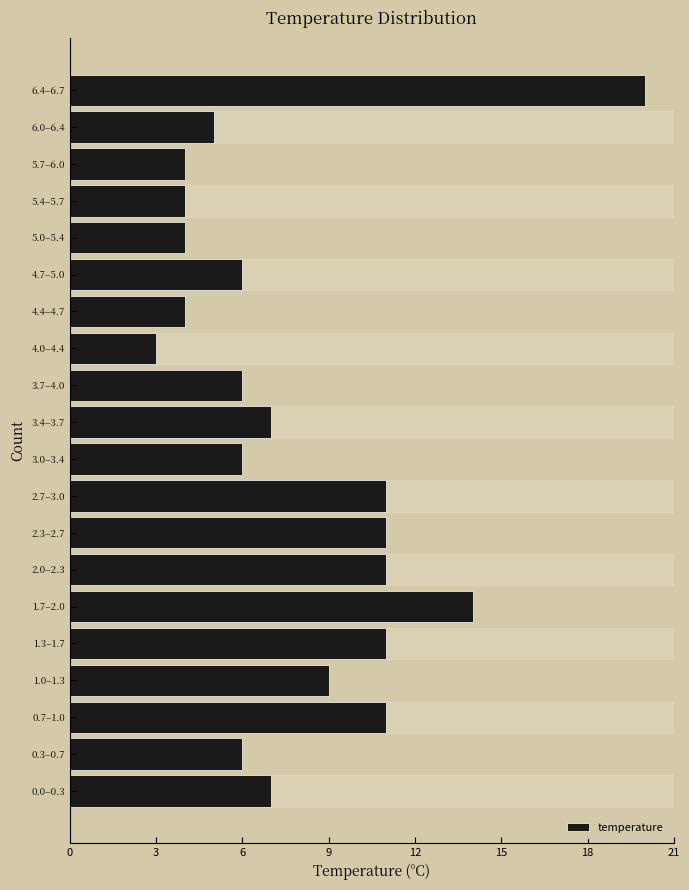

Reading bottom to top, transcribe all the data shown in this chart.

0.0–0.3=7	0.3–0.7=6	0.7–1.0=11	1.0–1.3=9	1.3–1.7=11	1.7–2.0=14	2.0–2.3=11	2.3–2.7=11	2.7–3.0=11	3.0–3.4=6	3.4–3.7=7	3.7–4.0=6	4.0–4.4=3	4.4–4.7=4	4.7–5.0=6	5.0–5.4=4	5.4–5.7=4	5.7–6.0=4	6.0–6.4=5	6.4–6.7=20